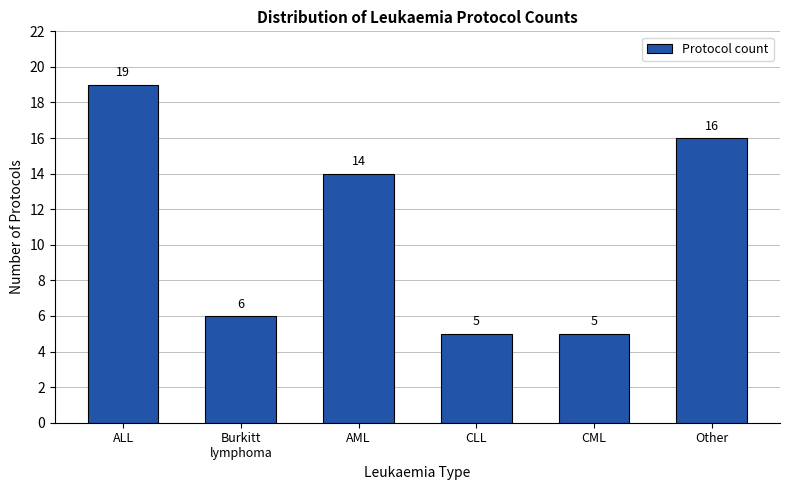

Reading left to right, transcribe all the data shown in this chart.

19	6	14	5	5	16